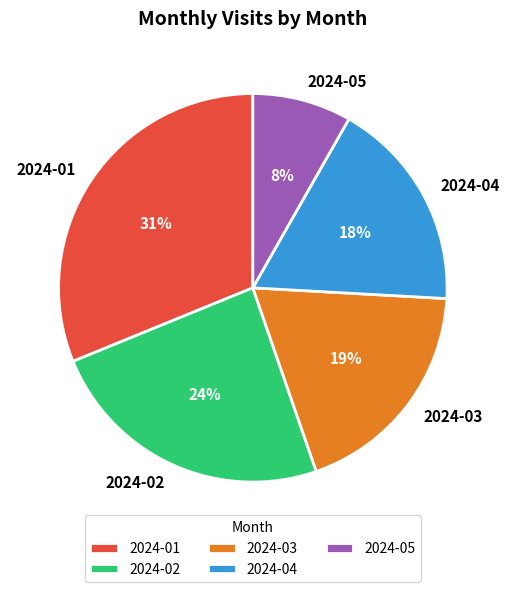

Which has a higher value, 2024-03 or 2024-02?

2024-02